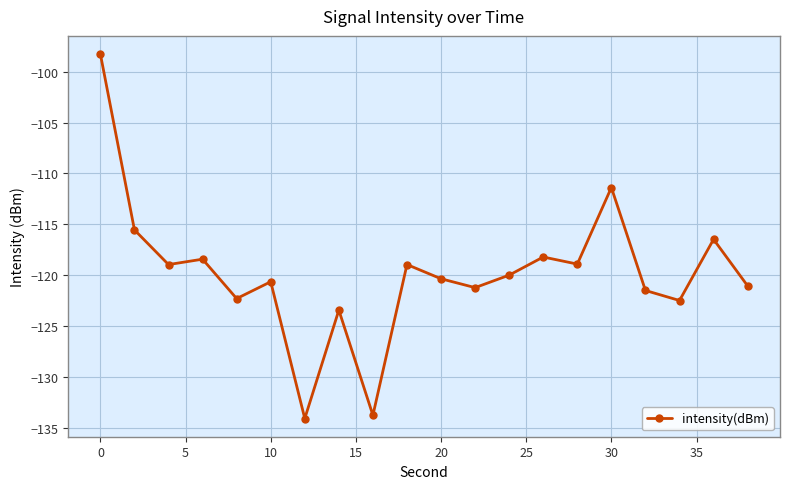

What is the difference between the maximum and second lowest values?

35.4